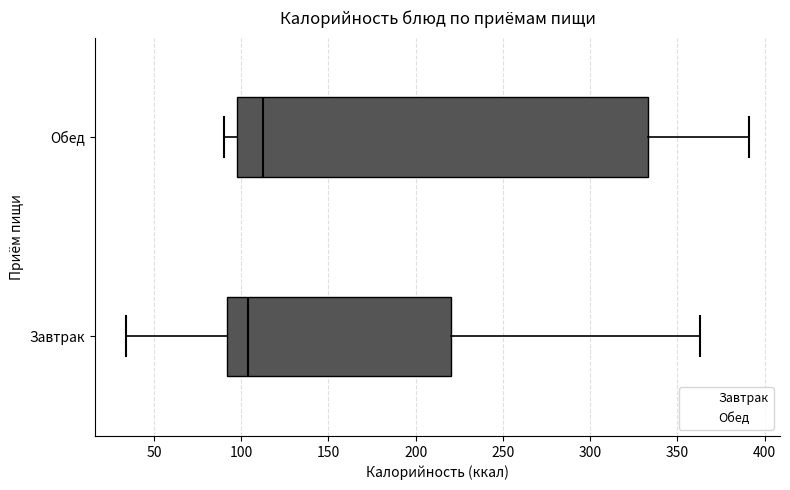

Reading bottom to top, transcribe this box plot: for each box, give where its median line is, the range the box spans, and where its two whiskers end, as read against the x-axis. The values are not printed on the chart, so give them approximately, as read against the axis.

Завтрак: median 105, box 90 to 220, whiskers 35 to 365
Обед: median 115, box 100 to 335, whiskers 90 to 390